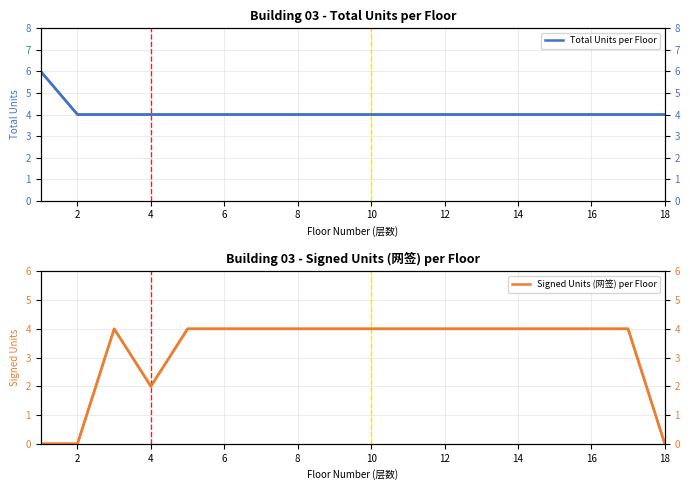

The value of Total Units per Floor at 8 is 7. True or false?

False